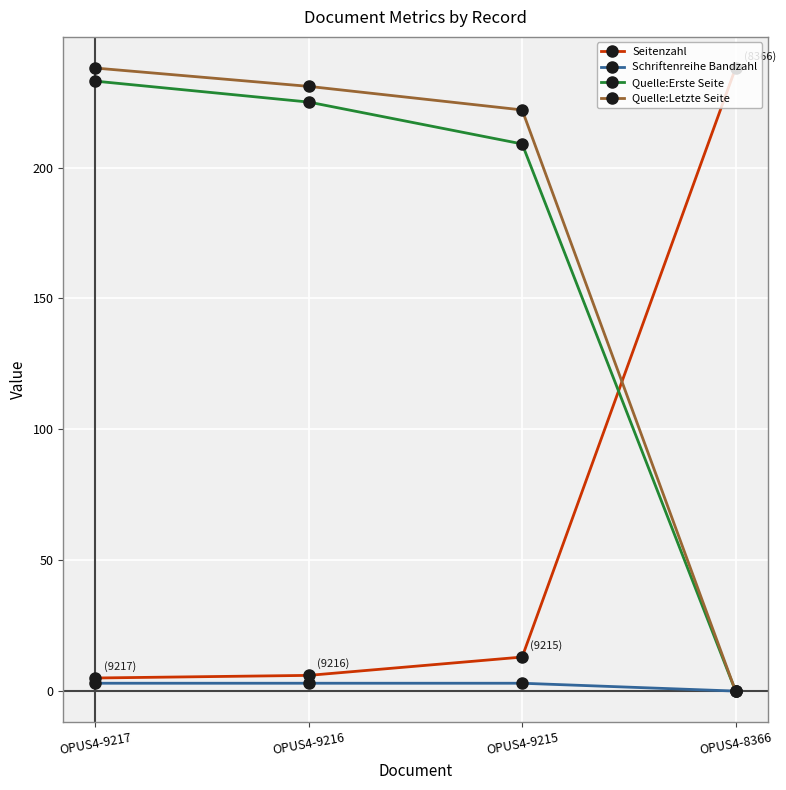

True or false: Quelle:Letzte Seite has more than 1 points higher than both neighbors.

False